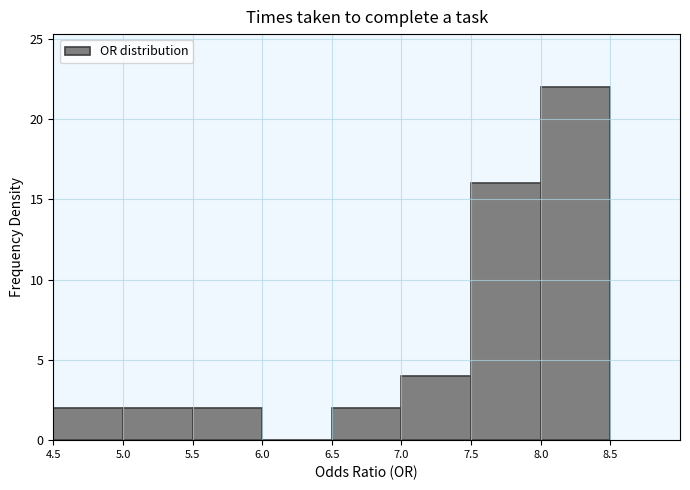

Reading left to right, list every bar in this chart as the range it spans on the x-axis followed by its height. The values are not printed on the chart, so give them approximately, as read against the axis.

4.5 to 5.0: 2
5.0 to 5.5: 2
5.5 to 6.0: 2
6.0 to 6.5: 0
6.5 to 7.0: 2
7.0 to 7.5: 4
7.5 to 8.0: 16
8.0 to 8.5: 22